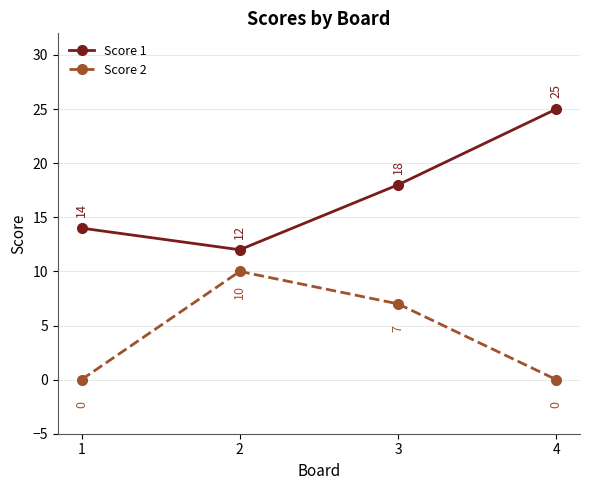

Count the number of categories in the chart.

4